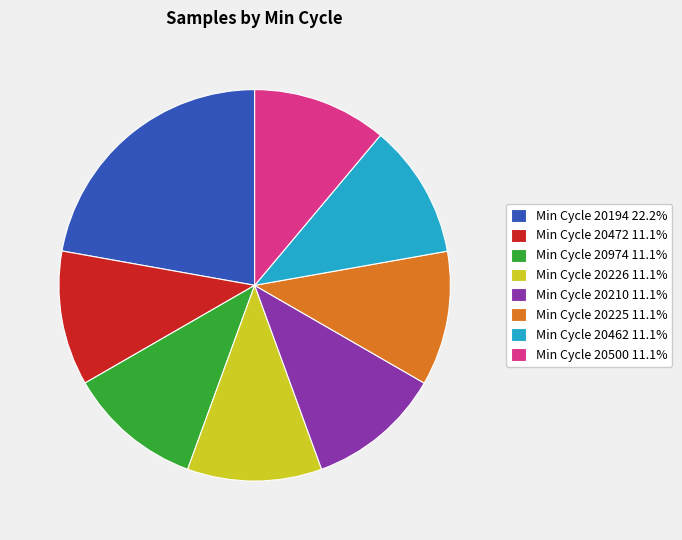

Do Min Cycle 20210 11.1% and Min Cycle 20194 22.2% together represent more than half of the pie?

No